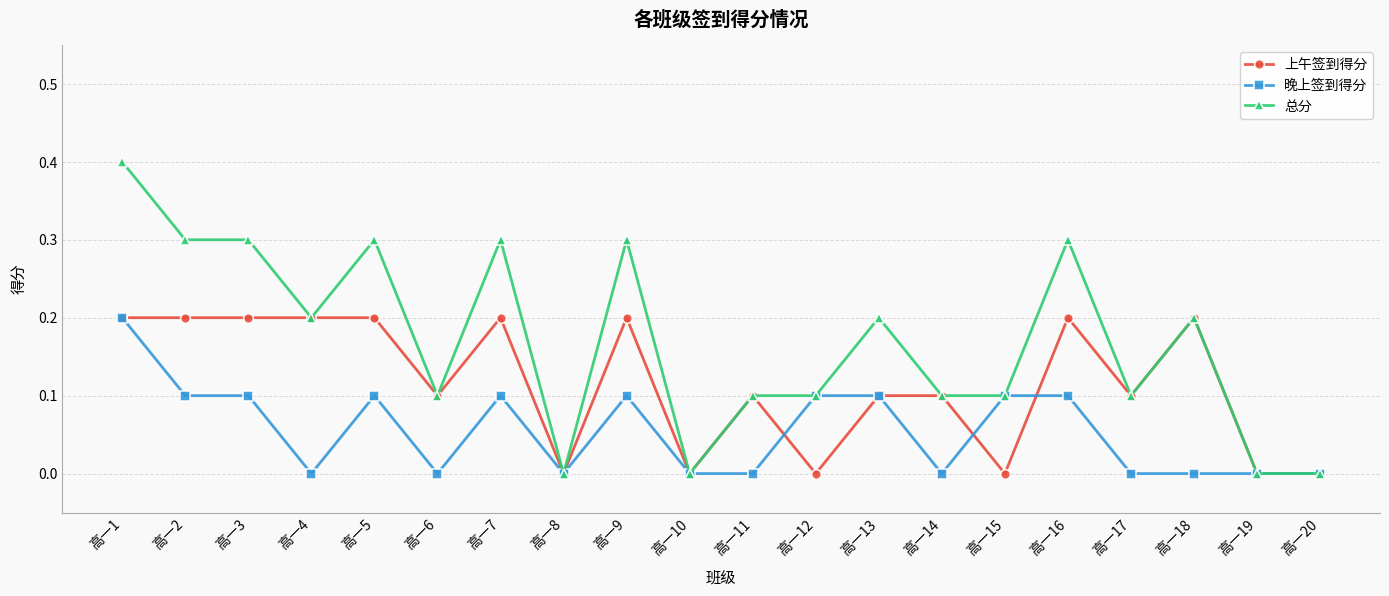

Which series has the largest range (max minus min)?

总分